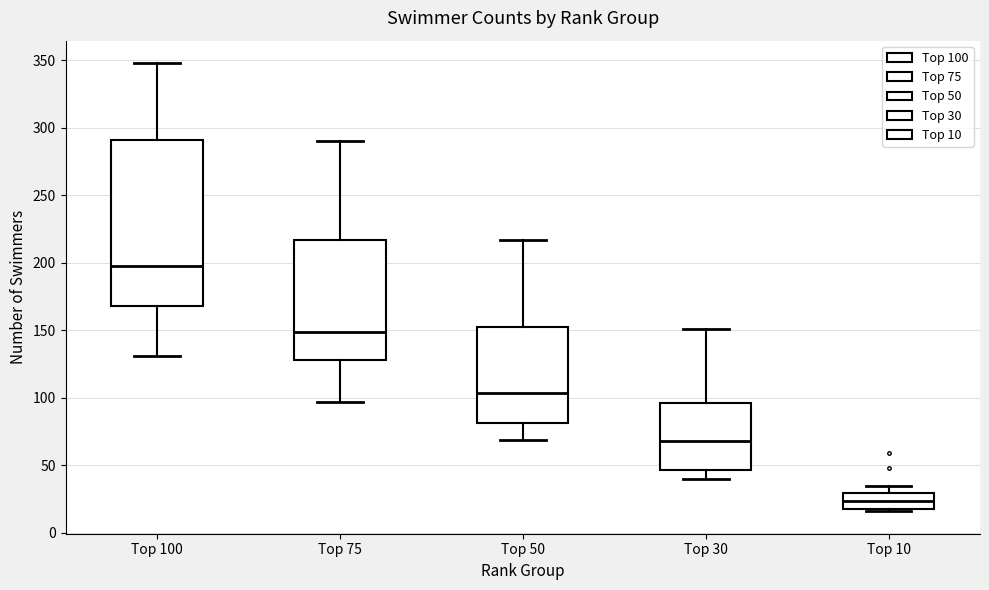

Reading left to right, read every box against the y-axis: the position of its median line, the range the box covers, and the ends of its whiskers. The values are not printed on the chart, so give them approximately, as read against the axis.

Top 100: median 200, box 170 to 290, whiskers 130 to 350
Top 75: median 150, box 130 to 215, whiskers 95 to 290
Top 50: median 105, box 80 to 155, whiskers 70 to 215
Top 30: median 70, box 45 to 95, whiskers 40 to 150
Top 10: median 25, box 20 to 30, whiskers 15 to 35